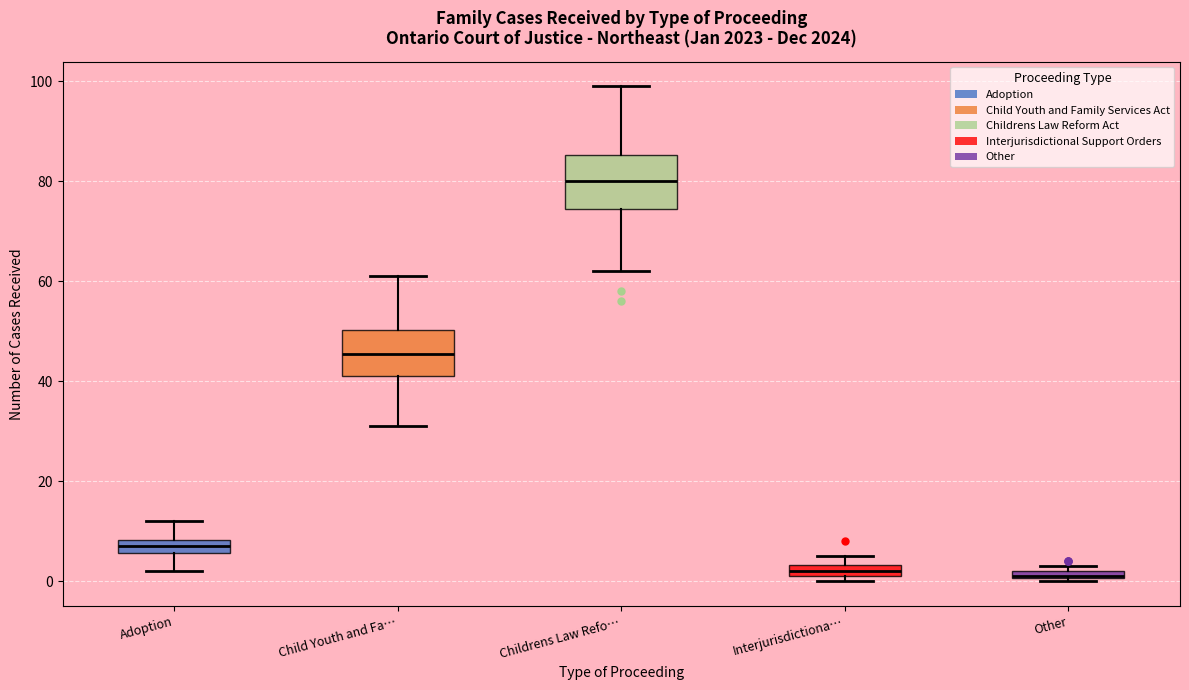

Where is the upper edge of the box for Interjurisdictiona… on the y-axis? The values are not printed on the chart, so give them approximately, as read against the axis.

4